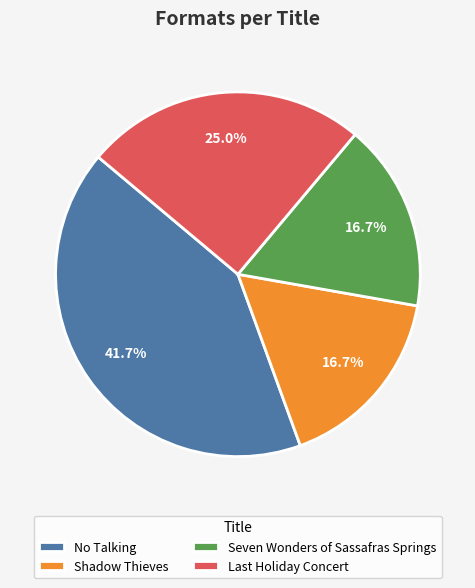

Is the sum of No Talking and Seven Wonders of Sassafras Springs greater than half?

Yes